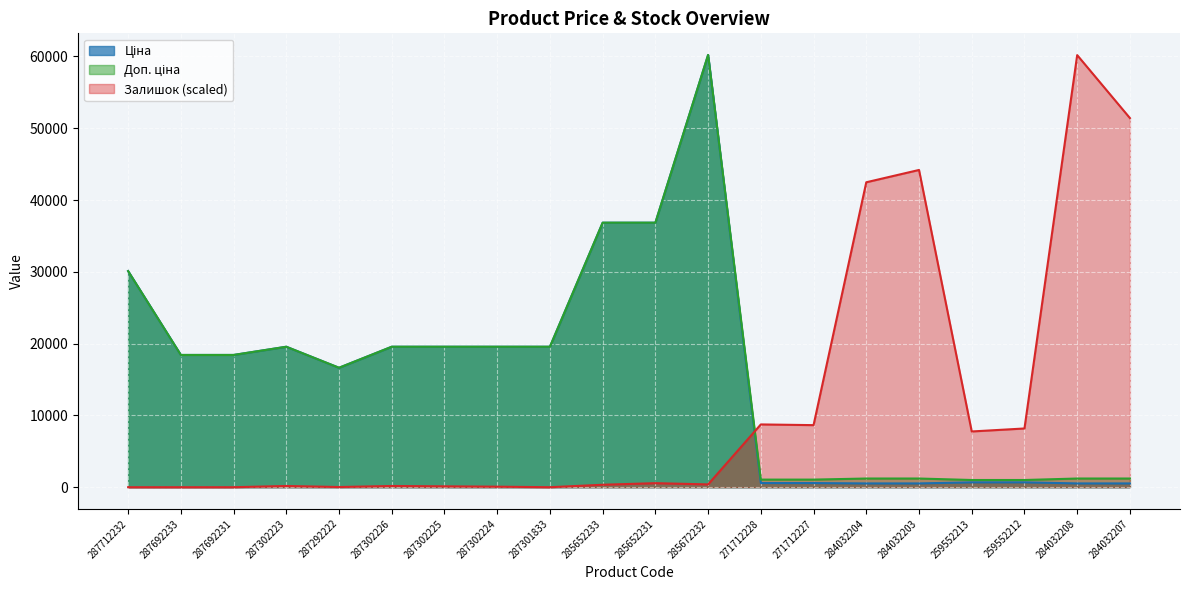

List the labels in order of Доп. ціна value, largest first.

285672232, 285652233, 285652231, 287712232, 287302223, 287302226, 287302225, 287302224, 287301833, 287692233, 287692231, 287292222, 284032204, 284032203, 284032208, 284032207, 271712228, 271712227, 259552213, 259552212